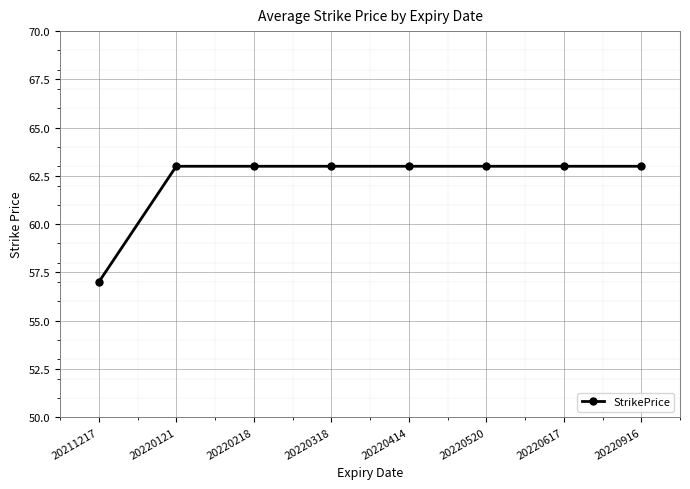

Does the chart have visible grid lines?

Yes